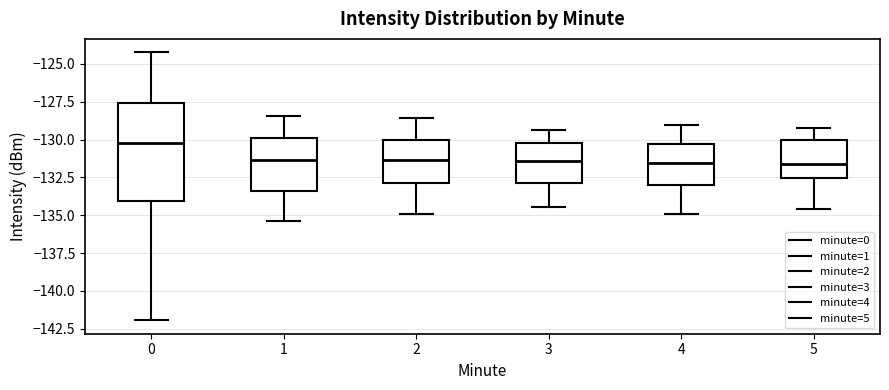

Where does the lower whisker of the box at x = 2 end on the y-axis? The values are not printed on the chart, so give them approximately, as read against the axis.

-135.0